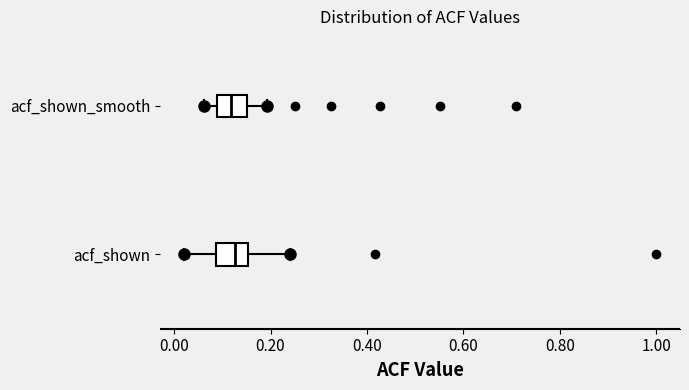

Where is the left edge of the box for acf_shown_smooth on the x-axis? The values are not printed on the chart, so give them approximately, as read against the axis.

0.08